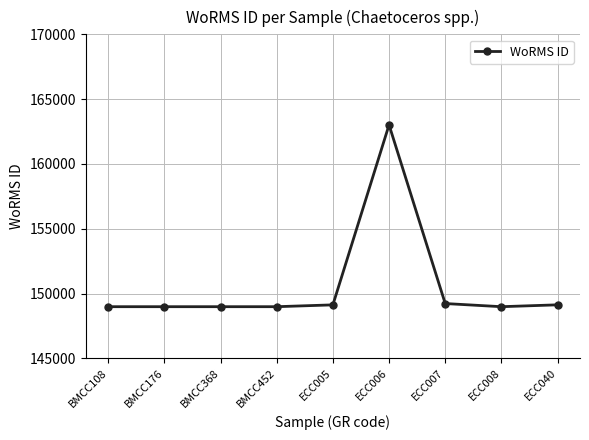

Which category has the highest value across all series?

ECC006